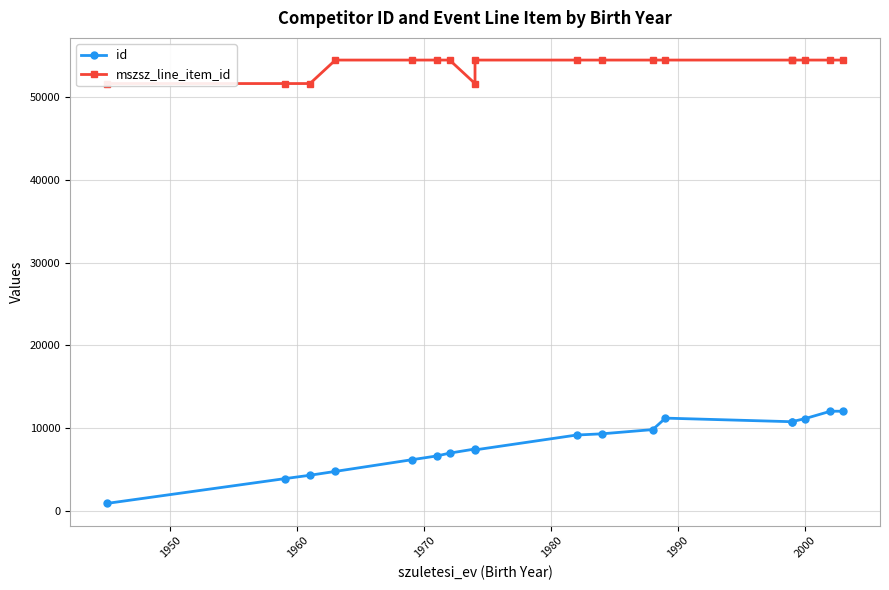

What is the sum of all id values?

145154